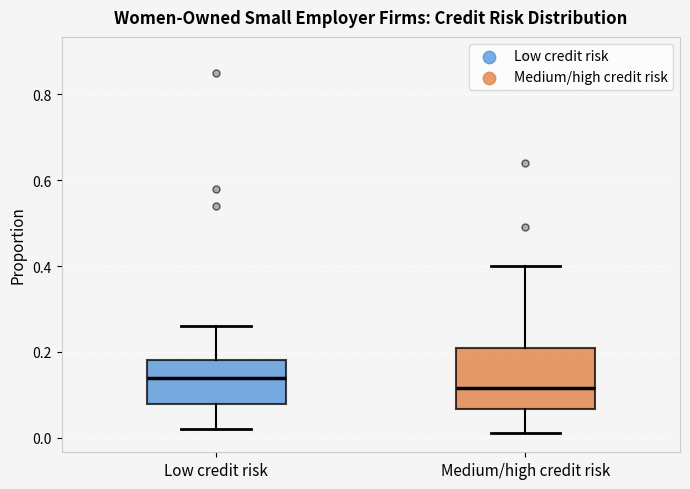

Which box's median line is the highest?

Low credit risk